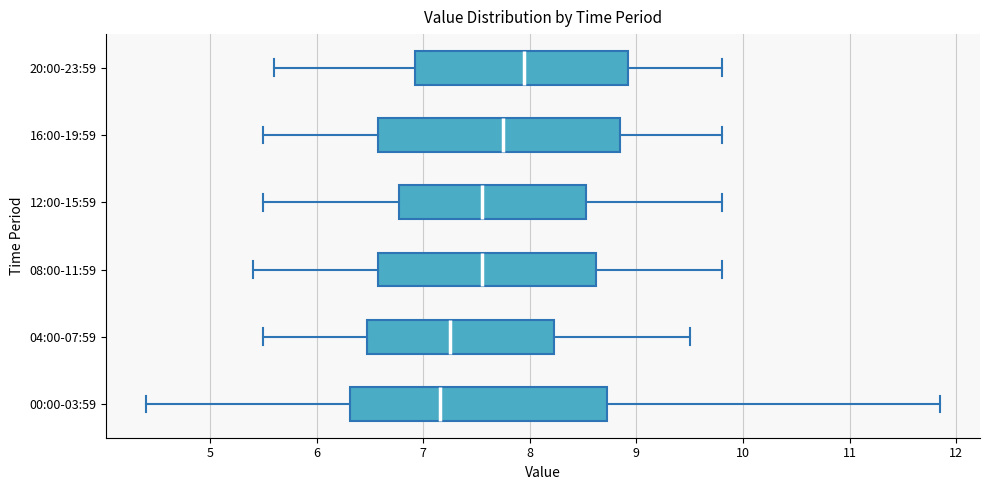

Where does the median line of the box for 08:00-11:59 sit on the x-axis? The values are not printed on the chart, so give them approximately, as read against the axis.

7.6